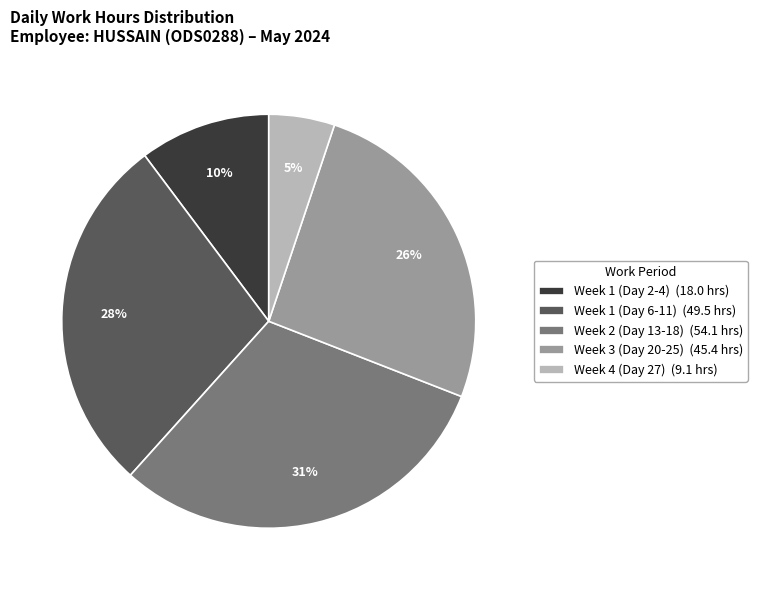

To the nearest percent, what percentage of the pie is Week 1 (Day 6-11) (49.5 hrs)?

28%